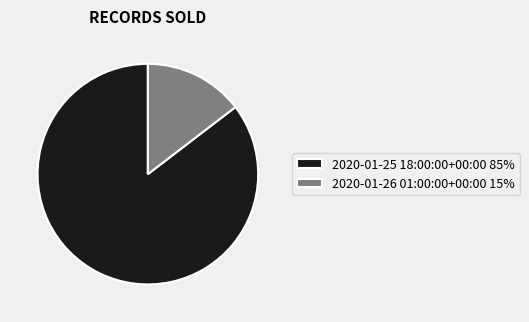

True or false: 2020-01-26 01:00:00+00:00 accounts for 15% of the total.

True